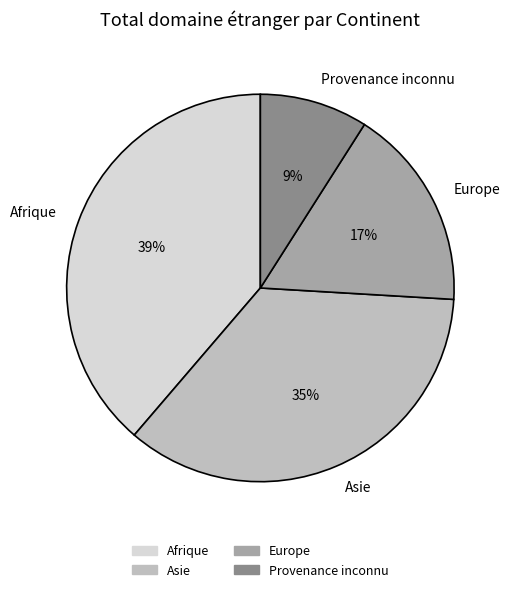

How many slices are in this pie chart?

4